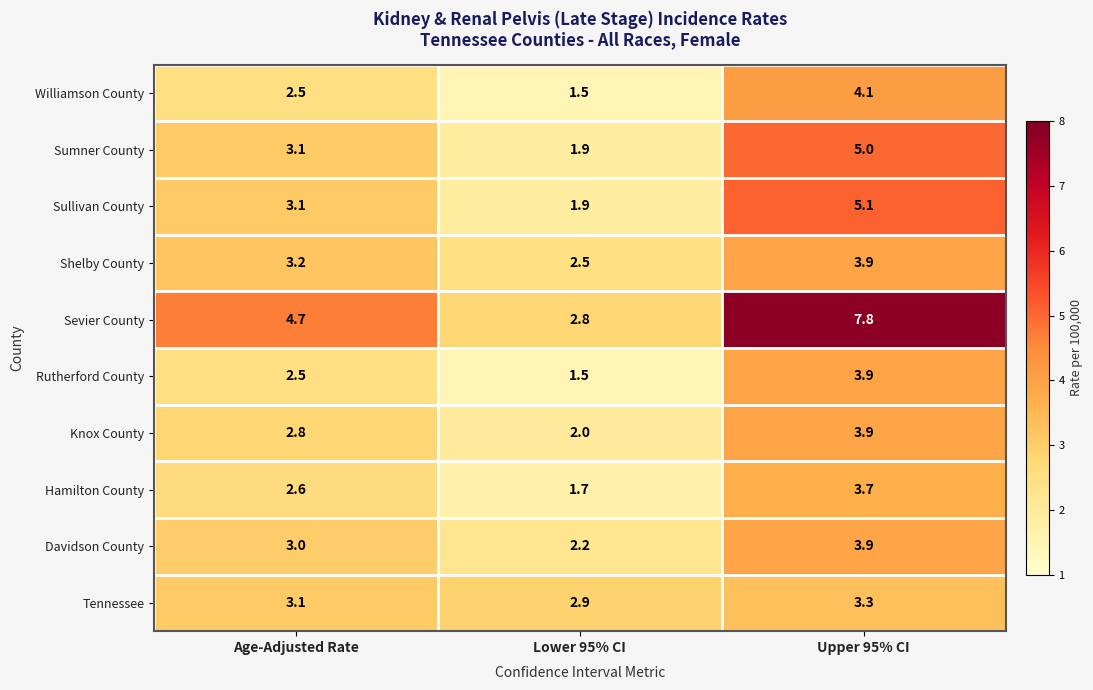

Where is Sumner County nearest to the value 3?

Age-Adjusted Rate